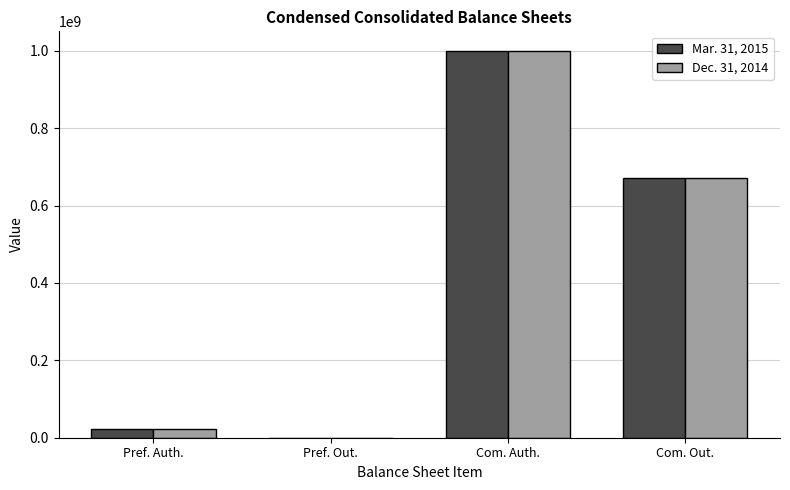

At which label does Dec. 31, 2014 reach its peak?

Com. Auth.